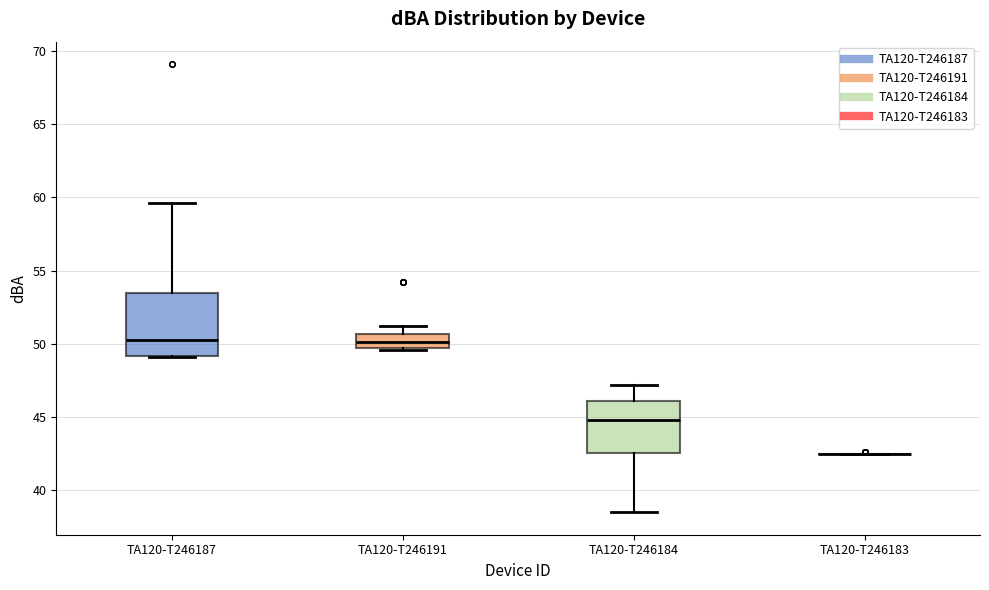

Where is the upper edge of the box for TA120-T246187 on the y-axis? The values are not printed on the chart, so give them approximately, as read against the axis.

53.5